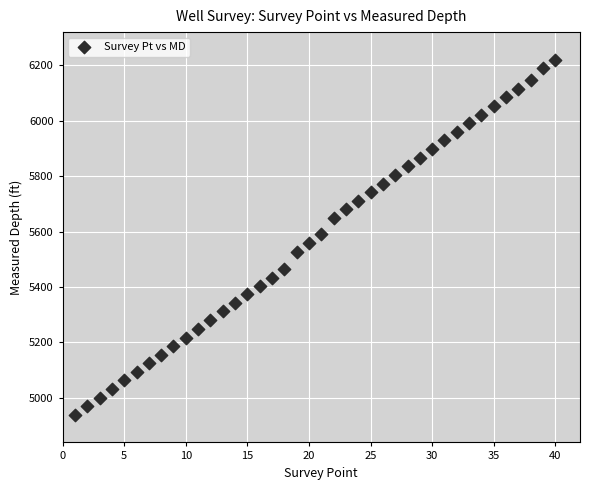

What is the range of X values (max minus min)?

39